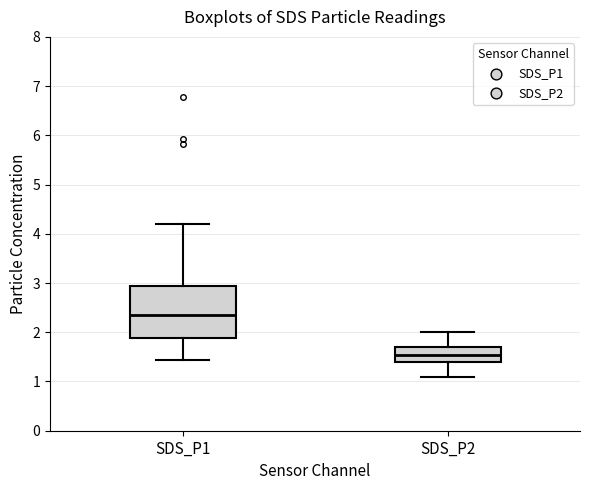

Where does the lower whisker of the box for SDS_P1 end on the y-axis? The values are not printed on the chart, so give them approximately, as read against the axis.

1.4